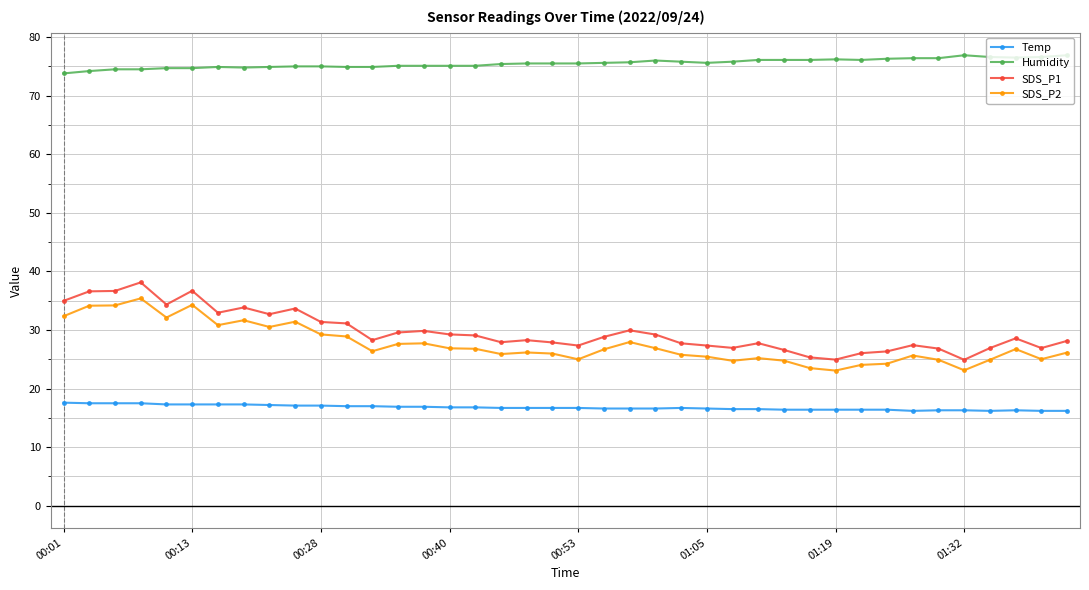

What is the highest value of the SDS_P1 series?

38.1